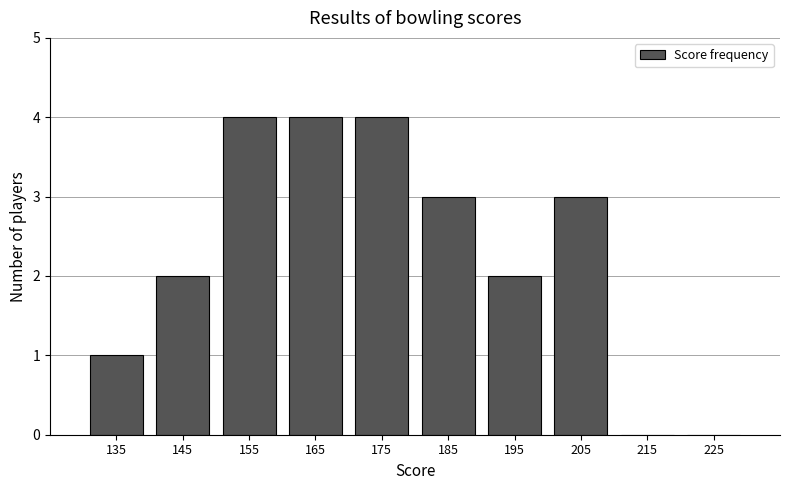

How tall is the bar that spans 180 to 190 on the x-axis? The values are not printed on the chart, so give them approximately, as read against the axis.

3